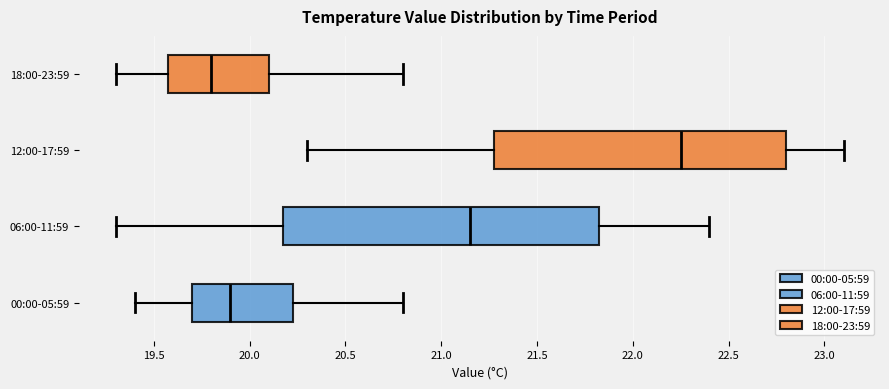

Reading bottom to top, read every box against the x-axis: the position of its median line, the range the box covers, and the ends of its whiskers. The values are not printed on the chart, so give them approximately, as read against the axis.

00:00-05:59: median 19.90, box 19.70 to 20.25, whiskers 19.40 to 20.80
06:00-11:59: median 21.15, box 20.20 to 21.85, whiskers 19.30 to 22.40
12:00-17:59: median 22.25, box 21.30 to 22.80, whiskers 20.30 to 23.10
18:00-23:59: median 19.80, box 19.60 to 20.10, whiskers 19.30 to 20.80